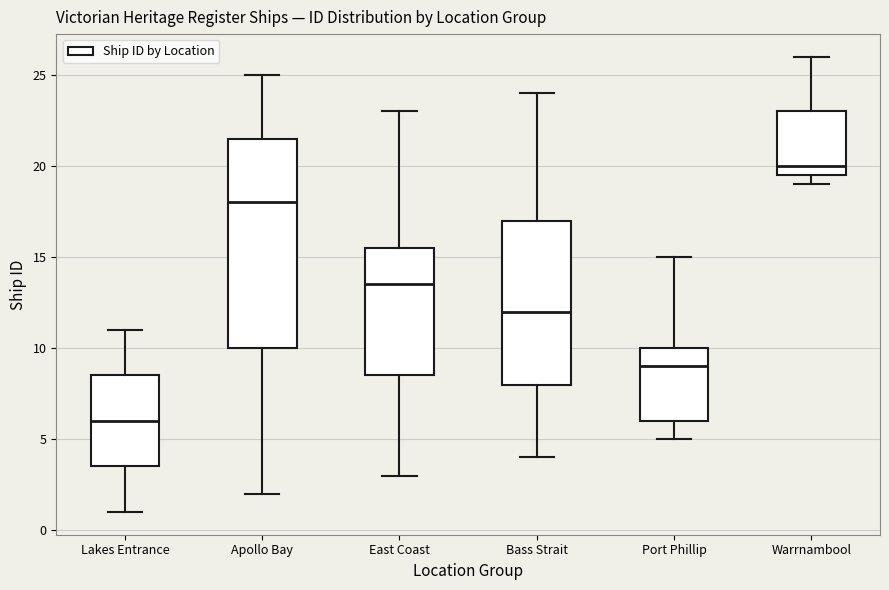

Which box is the tallest, from its lower edge to its upper edge?

Apollo Bay